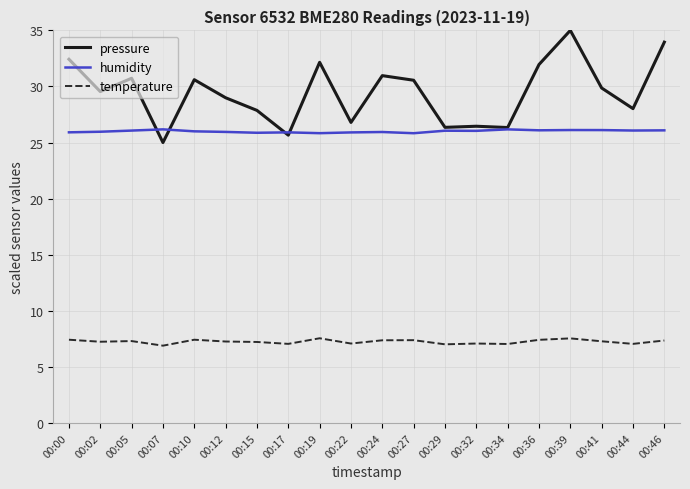

Count the humidity values in the range 25 to 26.

10